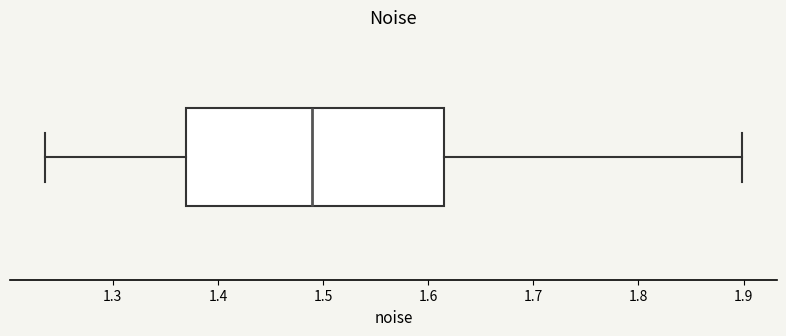

Where does the median line of the box sit on the x-axis? The values are not printed on the chart, so give them approximately, as read against the axis.

1.49